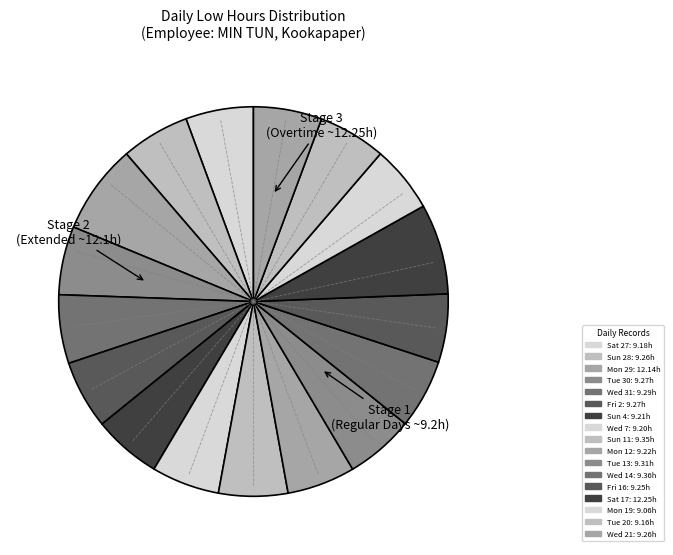

How many segments does this pie chart have?

17